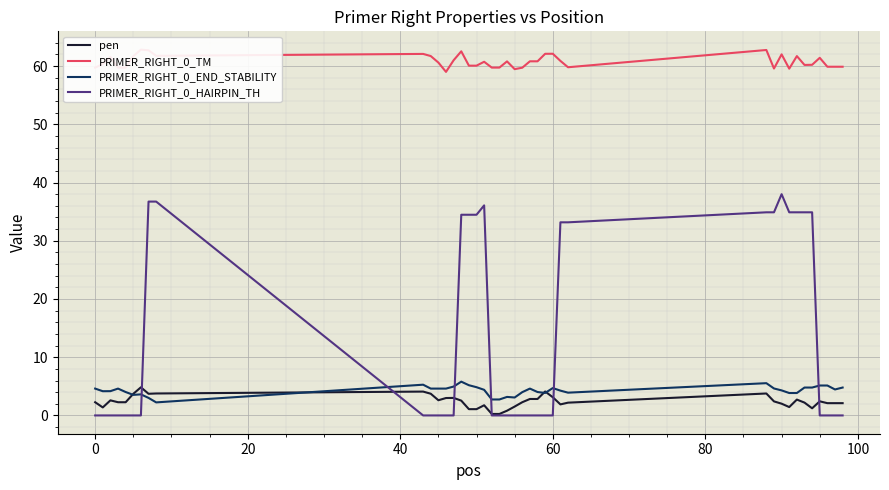

What is the minimum value for PRIMER_RIGHT_0_END_STABILITY?

2.2